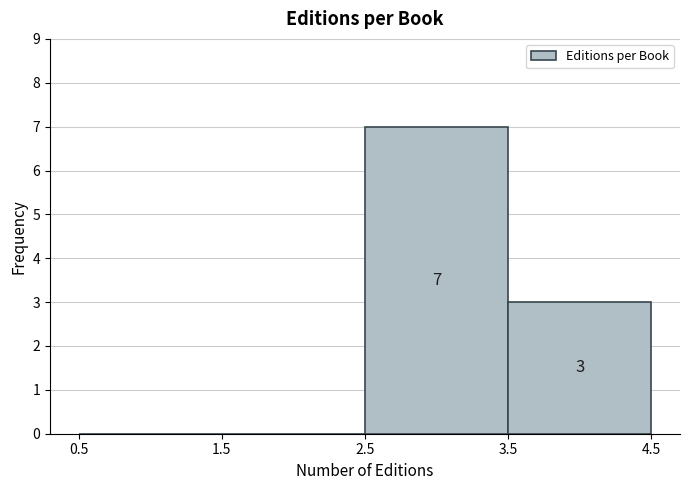

Which range on the x-axis has the tallest bar?

2.5 to 3.5